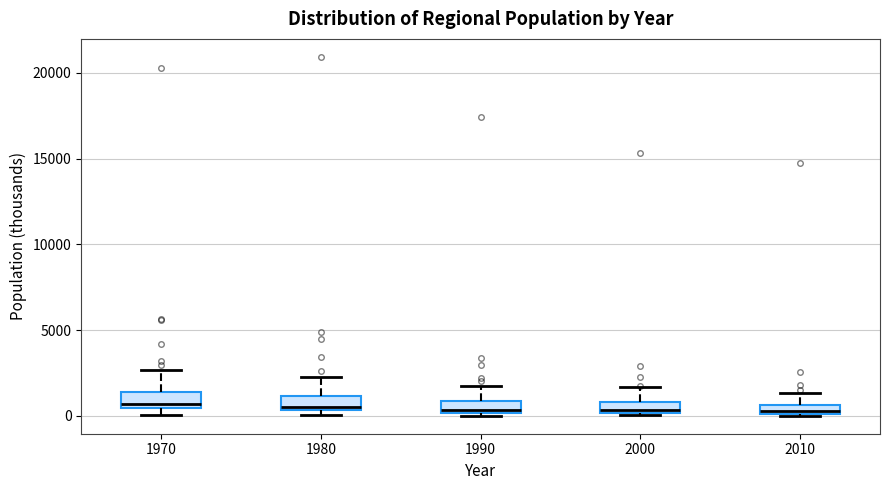

Where does the median line of the box at x = 2000 sit on the y-axis? The values are not printed on the chart, so give them approximately, as read against the axis.

500